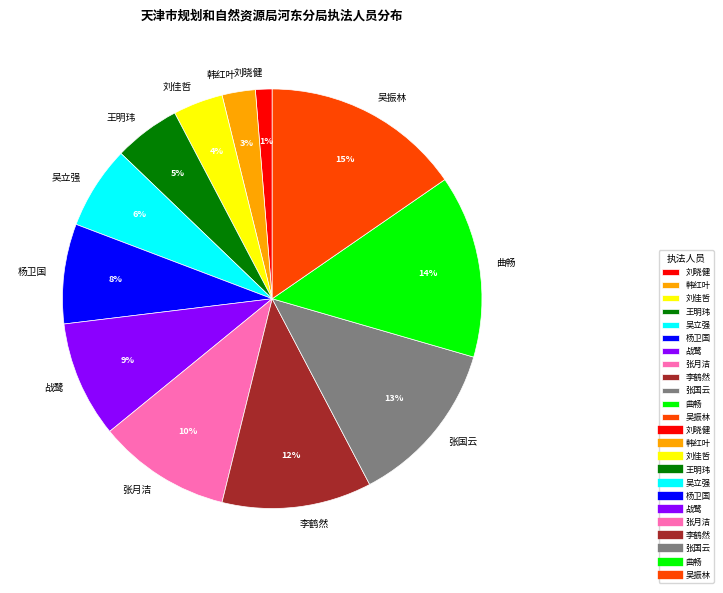

To the nearest percent, what is the difference between the 刘佳哲 and 韩红叶 slice percentages?

1%